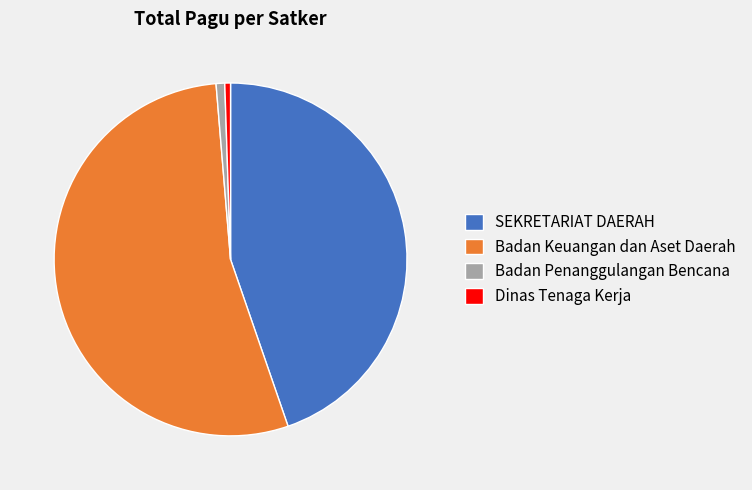

Is it true that SEKRETARIAT DAERAH is 45% of the pie?

True